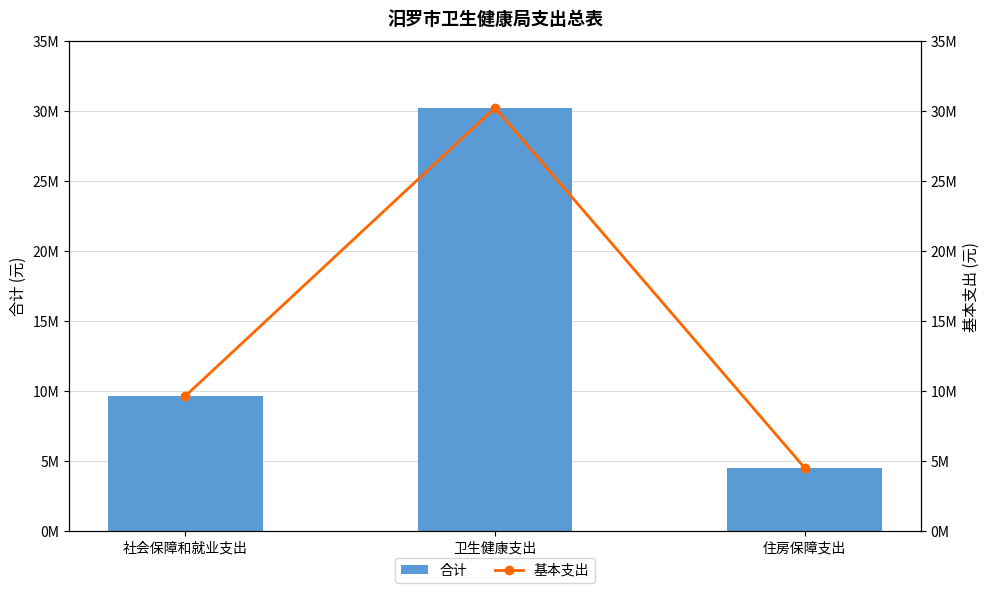

At which category is the sum across all series the highest?

卫生健康支出